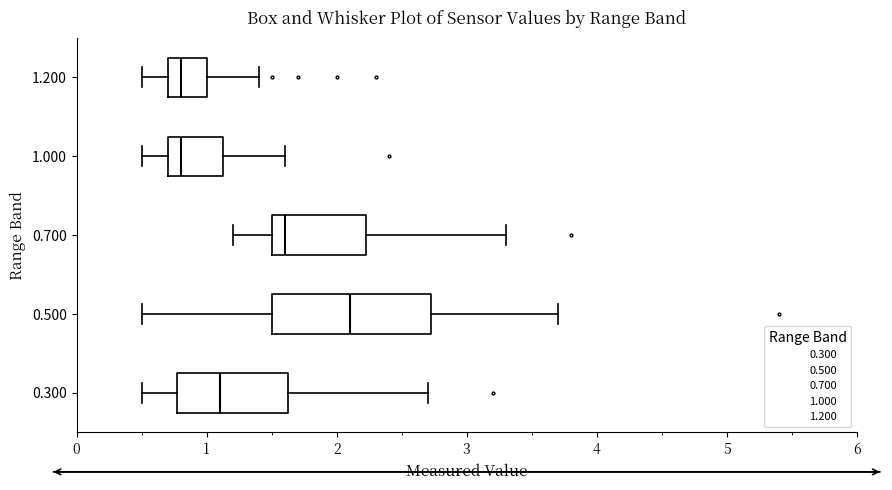

Which box's median line is the furthest to the right?

0.500